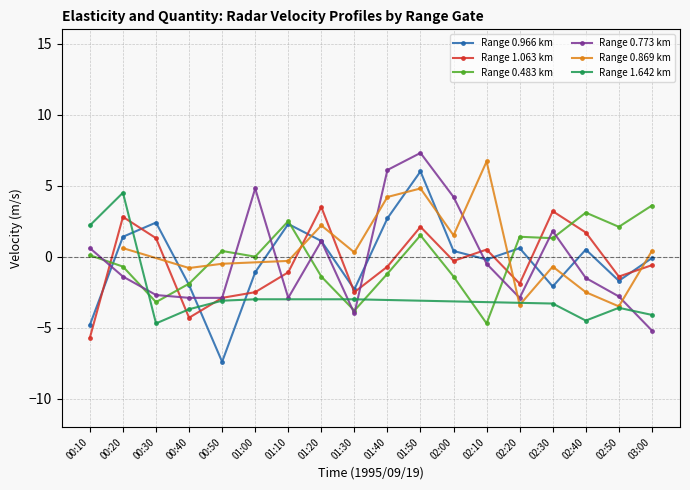

Is the value of Range 1.063 km at 02:20 greater than the value of Range 0.966 km at 03:00?

No